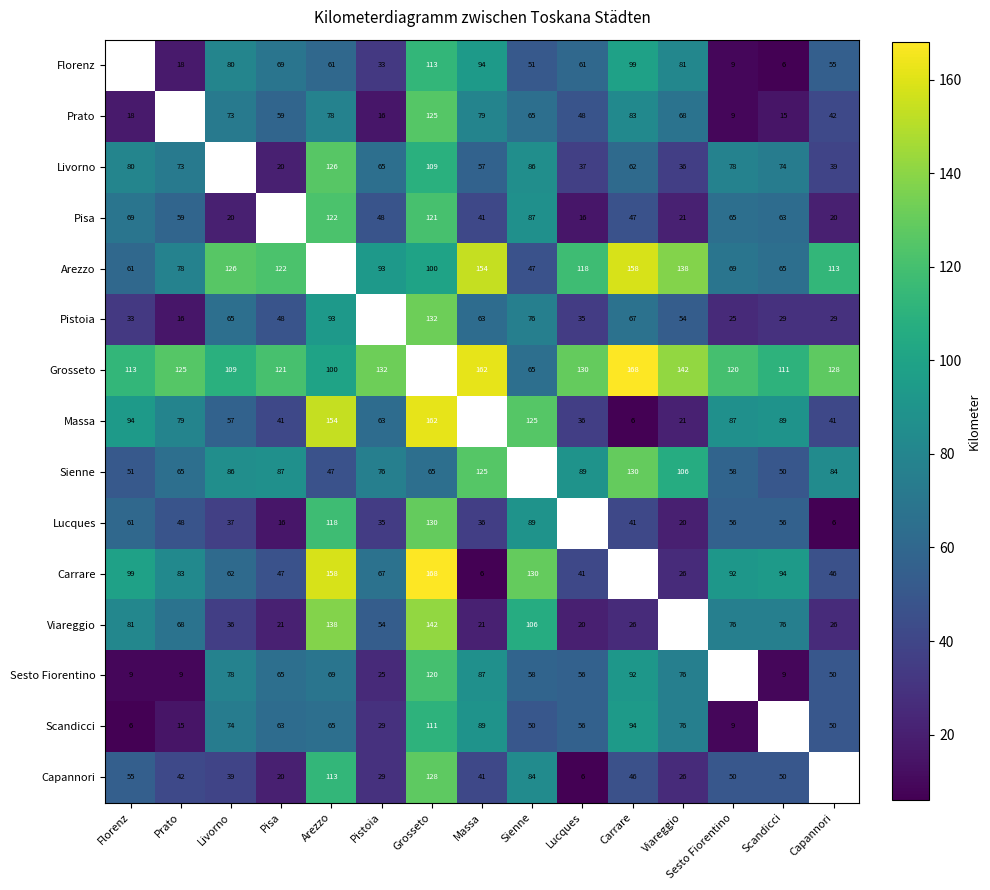

Is it true that Pistoia equals 65 at Livorno?

True